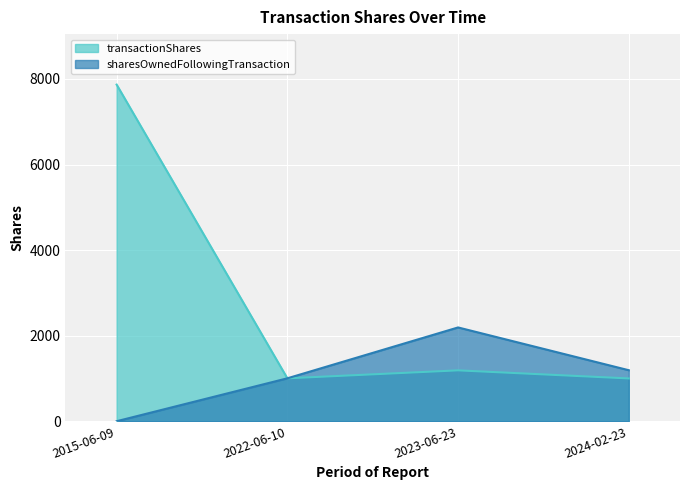

Rank the series by their maximum value, from highest to lowest.

transactionShares, sharesOwnedFollowingTransaction